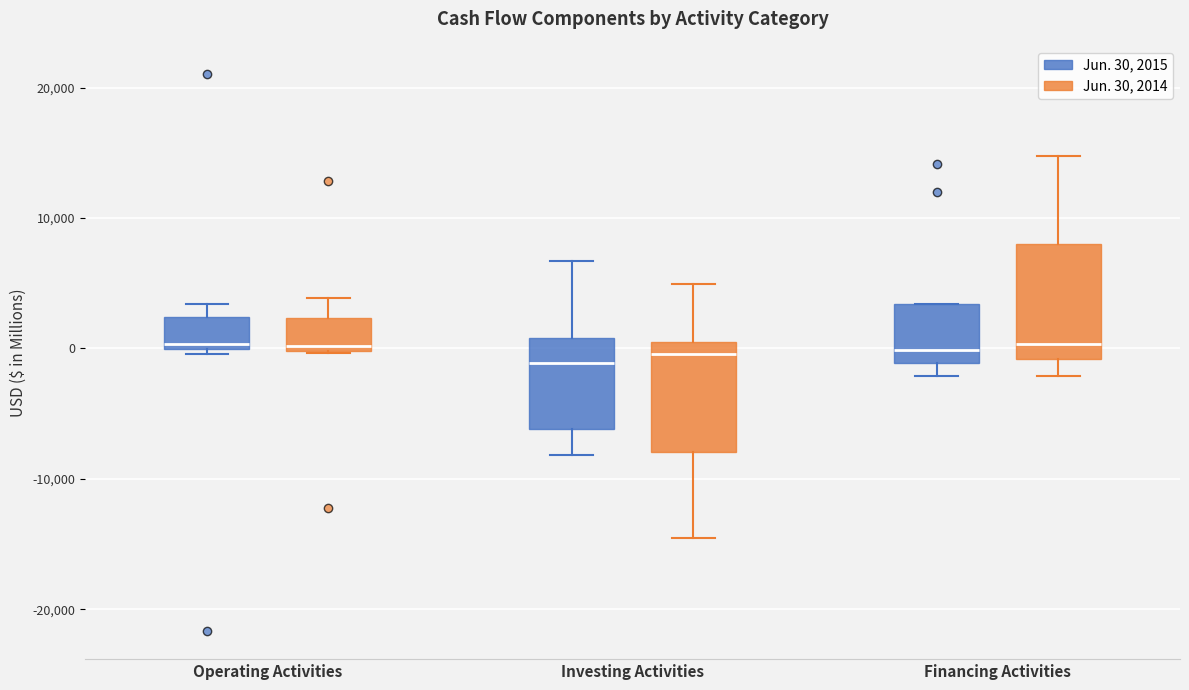

Where does the lower whisker of the box for Investing Activities (Jun. 30, 2015) end on the y-axis? The values are not printed on the chart, so give them approximately, as read against the axis.

-8000